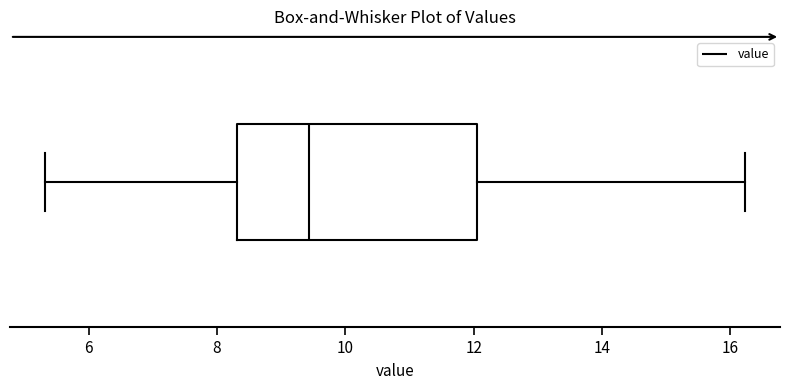

Transcribe this box plot: give where the median line is, the range the box spans, and where the two whiskers end, as read against the x-axis. The values are not printed on the chart, so give them approximately, as read against the axis.

median 9.4, box 8.4 to 12.0, whiskers 5.4 to 16.2